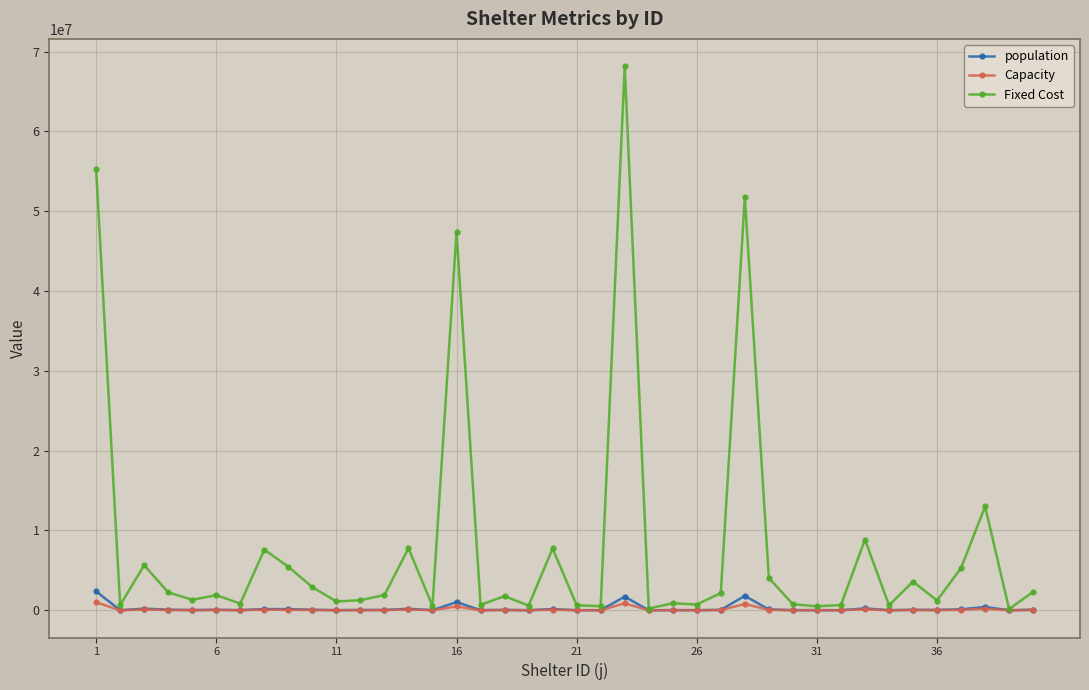

What is the maximum value for Fixed Cost?

68177772